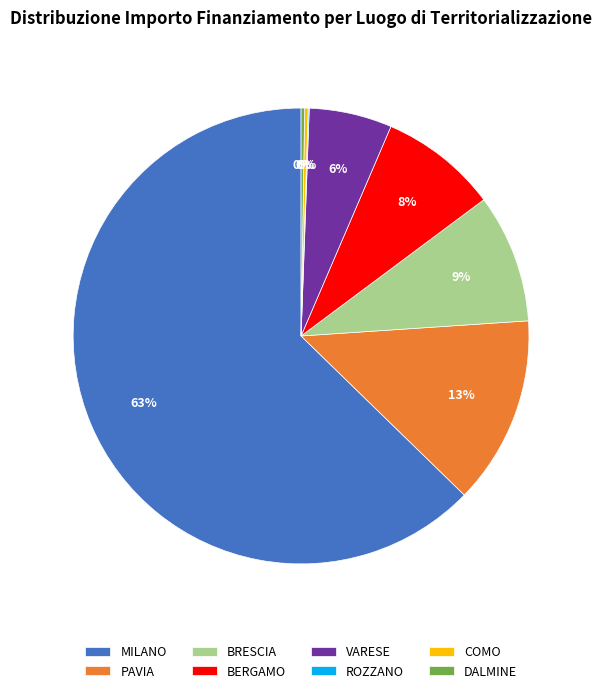

The BERGAMO slice represents 8% of the pie. True or false?

True